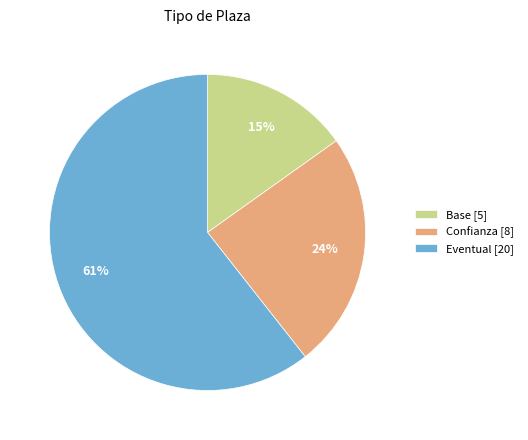

How many segments does this pie chart have?

3